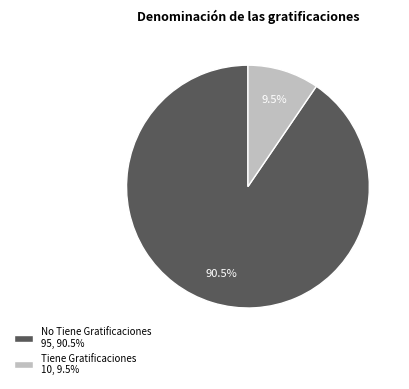

To the nearest percent, what is the difference between the No Tiene Gratificaciones and Tiene Gratificaciones slice percentages?

81%